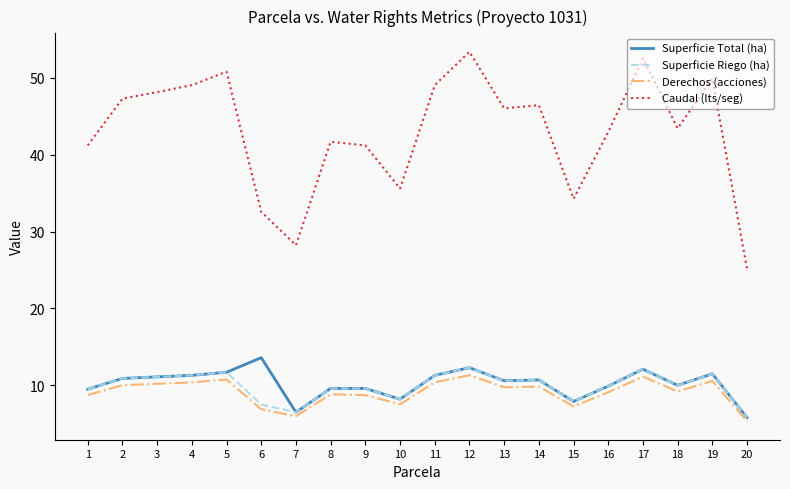

True or false: Superficie Riego (ha) has a value of 11.3 at 15.

False